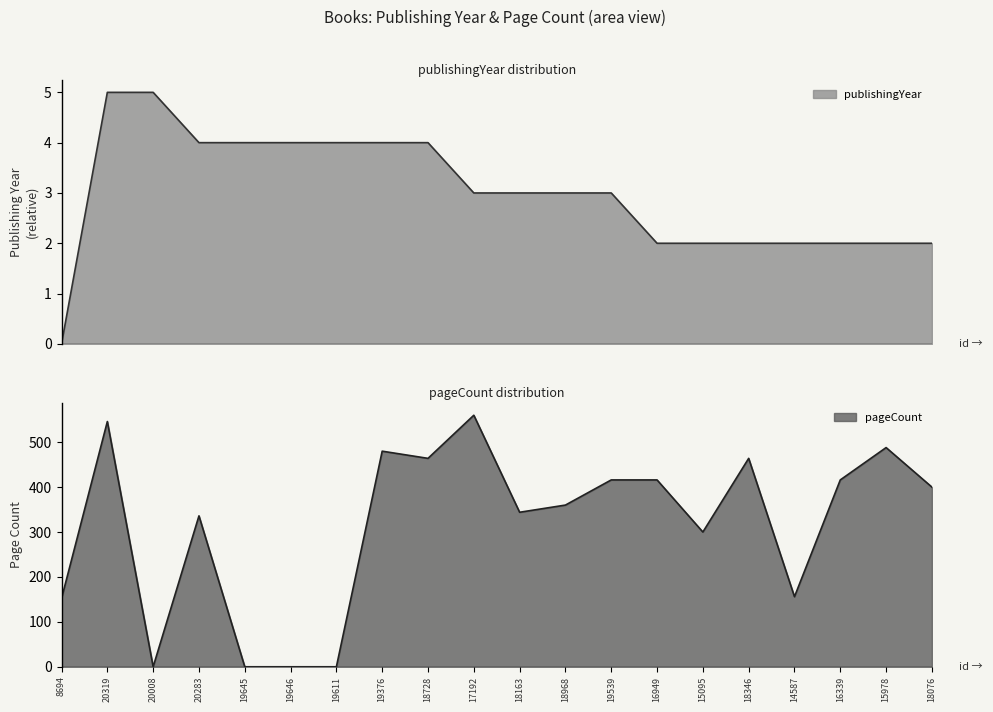

The pageCount series shows 142 at 18728. True or false?

False